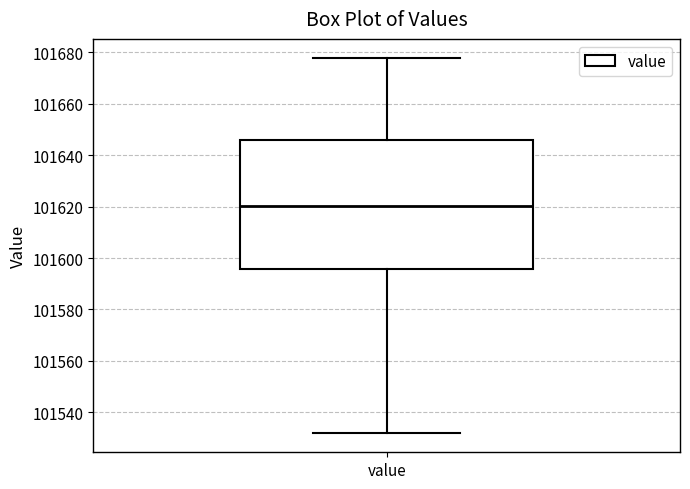

Transcribe this box plot: give where the median line is, the range the box spans, and where the two whiskers end, as read against the y-axis. The values are not printed on the chart, so give them approximately, as read against the axis.

median 101620, box 101596 to 101646, whiskers 101532 to 101678